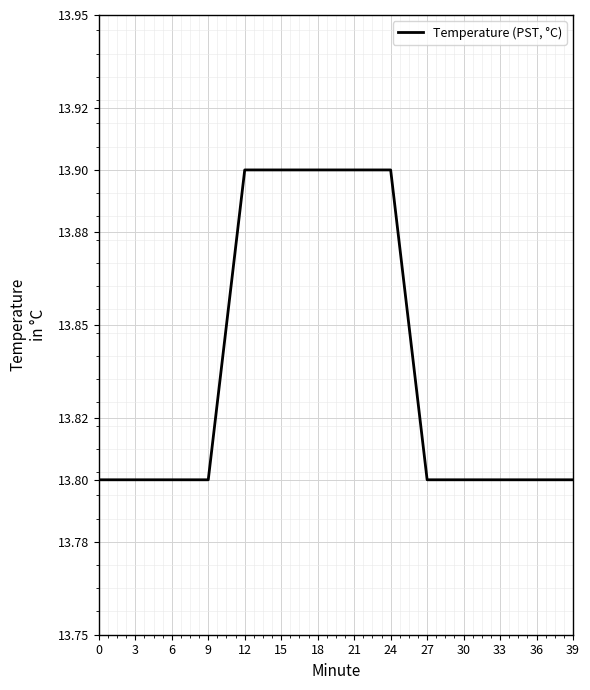

Reading left to right, list all the values displayed in this chart.

0=13.8	3=13.8	6=13.8	9=13.8	12=13.9	15=13.9	18=13.9	21=13.9	24=13.9	27=13.8	30=13.8	33=13.8	36=13.8	39=13.8